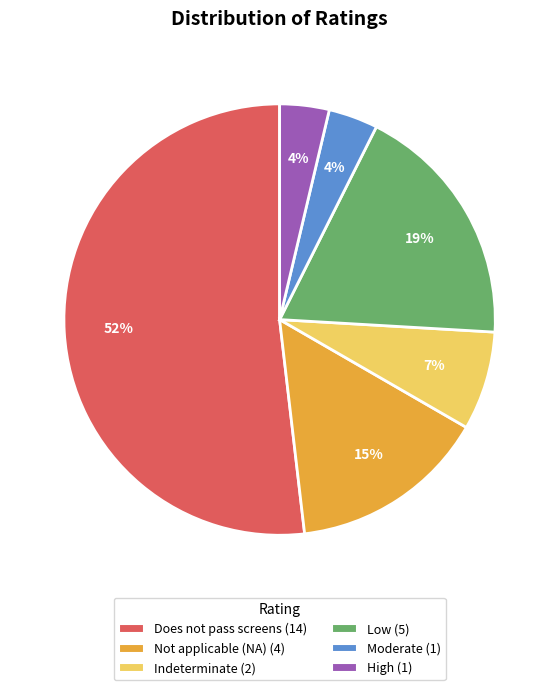

Which category accounts for the majority?

Does not pass screens